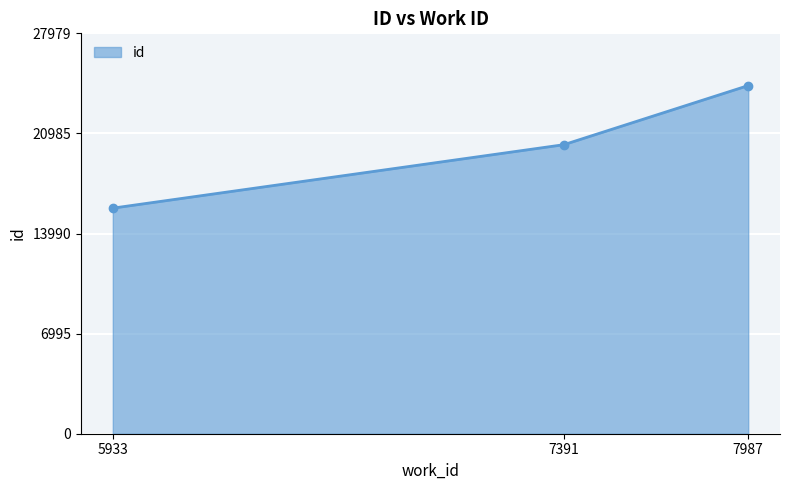

Rank the categories by value from highest to lowest.

7987, 7391, 5933